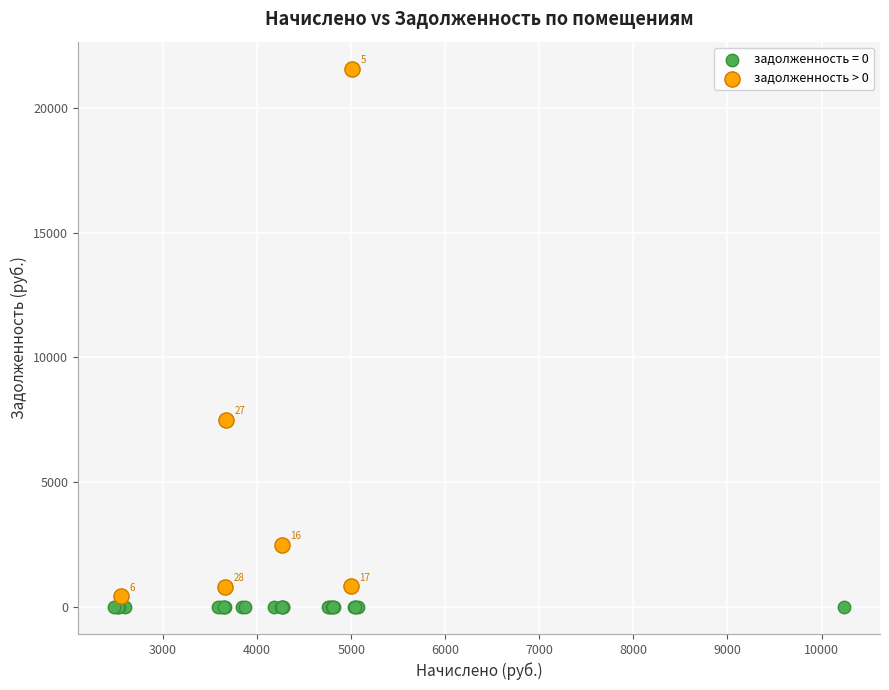

Which series contains the highest Y value?

задолженность > 0